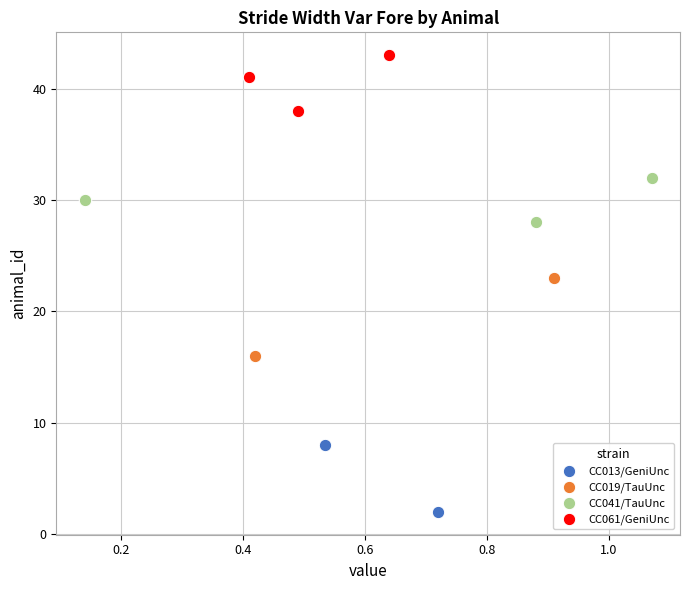

What are all the series names shown in the legend?

CC013/GeniUnc, CC019/TauUnc, CC041/TauUnc, CC061/GeniUnc